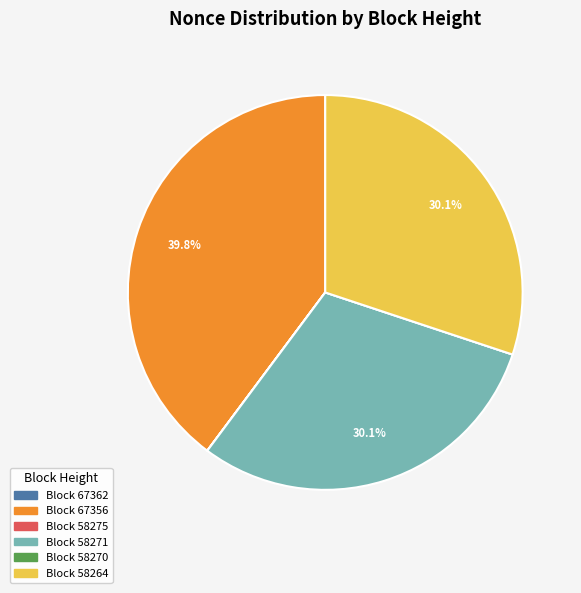

Is there any slice that represents more than half of the pie?

No